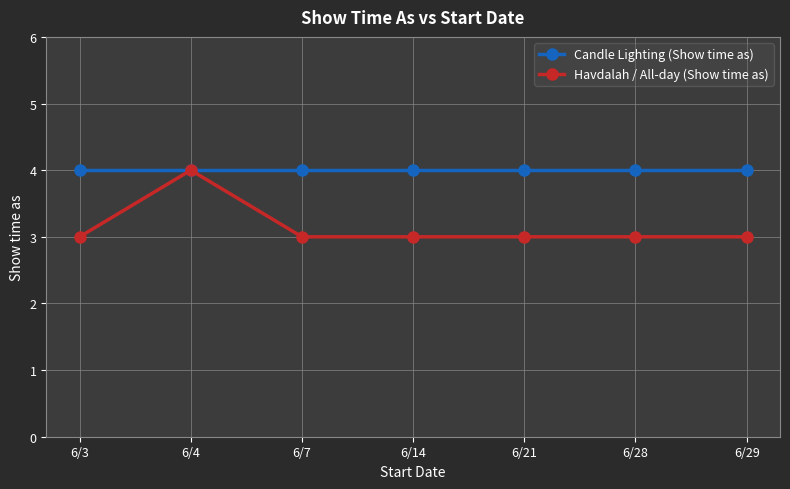

Which series has the largest range (max minus min)?

Havdalah / All-day (Show time as)